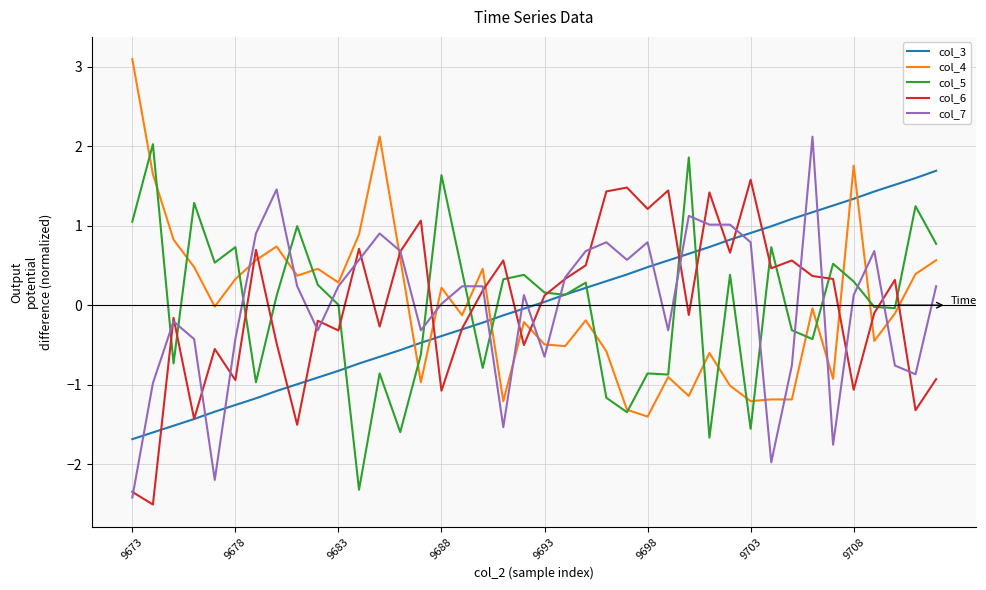

After their last crossing, which series has the higher values: col_6 or col_5?

col_5